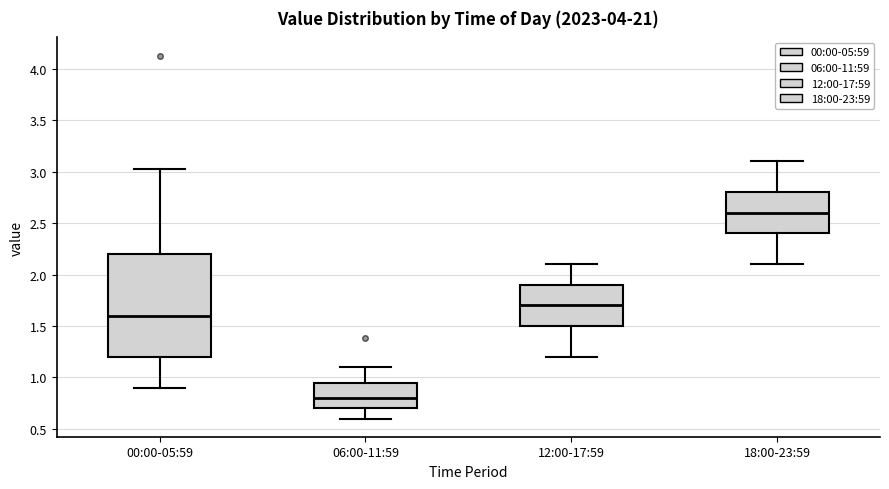

Reading left to right, transcribe this box plot: for each box, give where its median line is, the range the box spans, and where its two whiskers end, as read against the y-axis. The values are not printed on the chart, so give them approximately, as read against the axis.

00:00-05:59: median 1.60, box 1.20 to 2.20, whiskers 0.90 to 3.05
06:00-11:59: median 0.80, box 0.70 to 0.95, whiskers 0.60 to 1.10
12:00-17:59: median 1.70, box 1.50 to 1.90, whiskers 1.20 to 2.10
18:00-23:59: median 2.60, box 2.40 to 2.80, whiskers 2.10 to 3.10